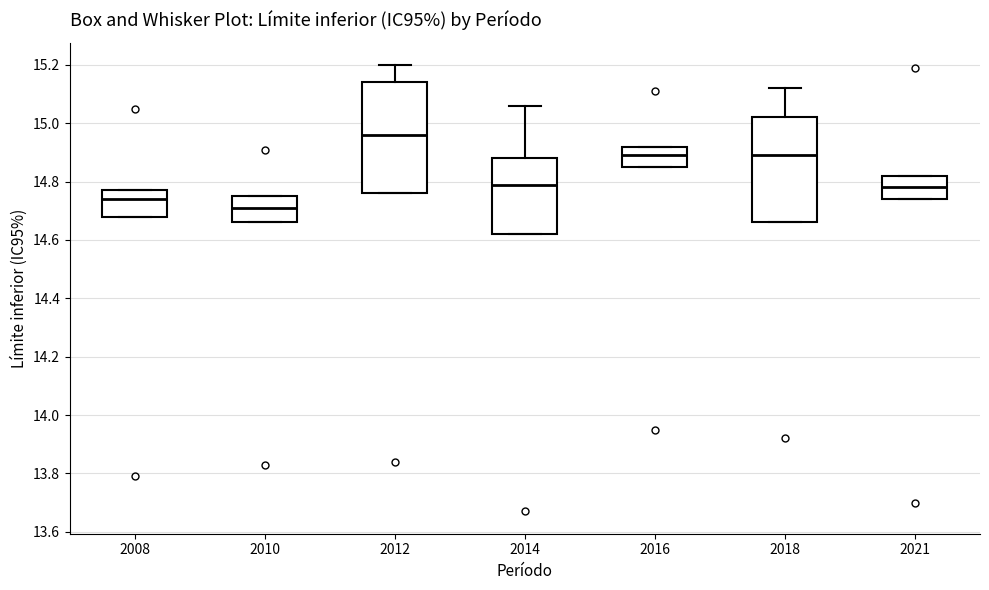

Reading left to right, read every box against the y-axis: the position of its median line, the range the box covers, and the ends of its whiskers. The values are not printed on the chart, so give them approximately, as read against the axis.

2008: median 14.74, box 14.68 to 14.78, whiskers 14.68 to 14.78
2010: median 14.72, box 14.66 to 14.76, whiskers 14.66 to 14.76
2012: median 14.96, box 14.76 to 15.14, whiskers 14.76 to 15.20
2014: median 14.80, box 14.62 to 14.88, whiskers 14.62 to 15.06
2016: median 14.90, box 14.86 to 14.92, whiskers 14.86 to 14.92
2018: median 14.90, box 14.66 to 15.02, whiskers 14.66 to 15.12
2021: median 14.78, box 14.74 to 14.82, whiskers 14.74 to 14.82